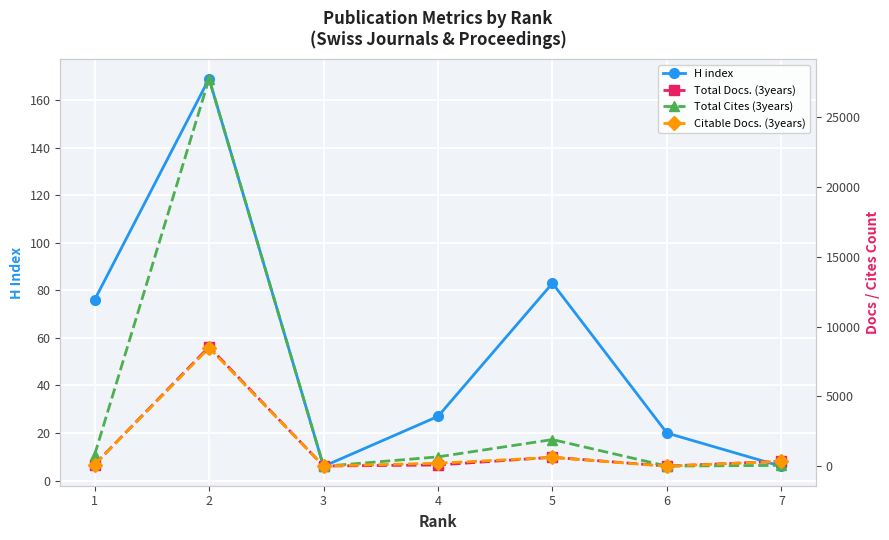

Reading left to right, transcribe all the data shown in this chart.

H index: 76	169	6	27	83	20	6
Total Docs. (3years): 127	8556	22	98	648	21	359
Total Cites (3years): 830	27738	0	679	1915	16	71
Citable Docs. (3years): 127	8476	28	223	638	7	357